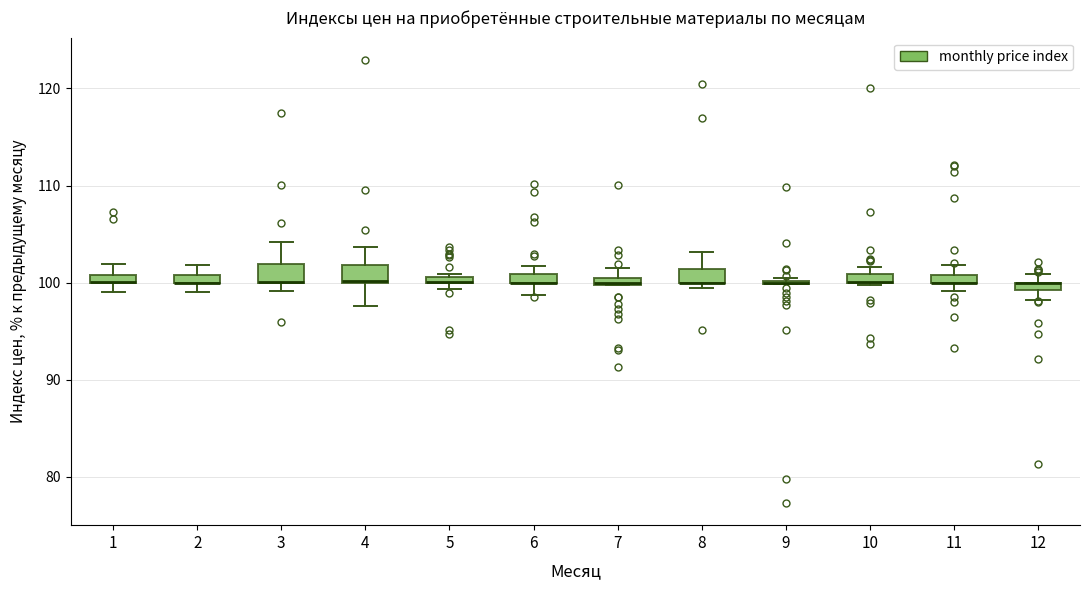

Where is the upper edge of the box at x = 8 on the y-axis? The values are not printed on the chart, so give them approximately, as read against the axis.

101